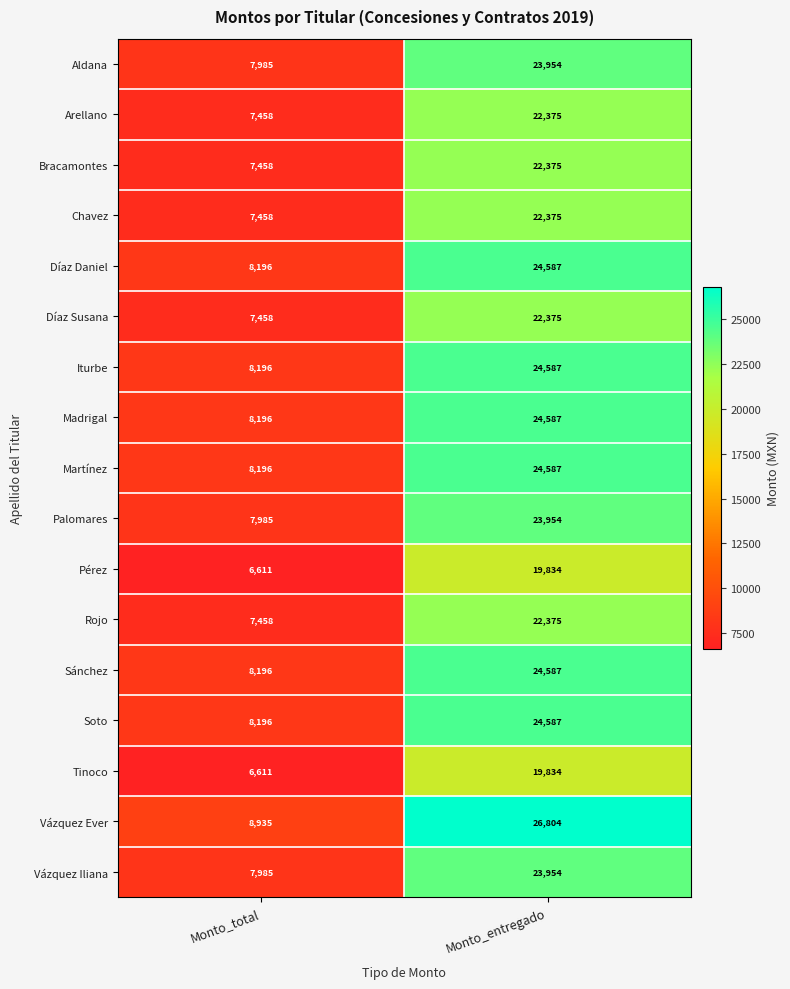

At how many categories does at least one series exceed 9559?

1